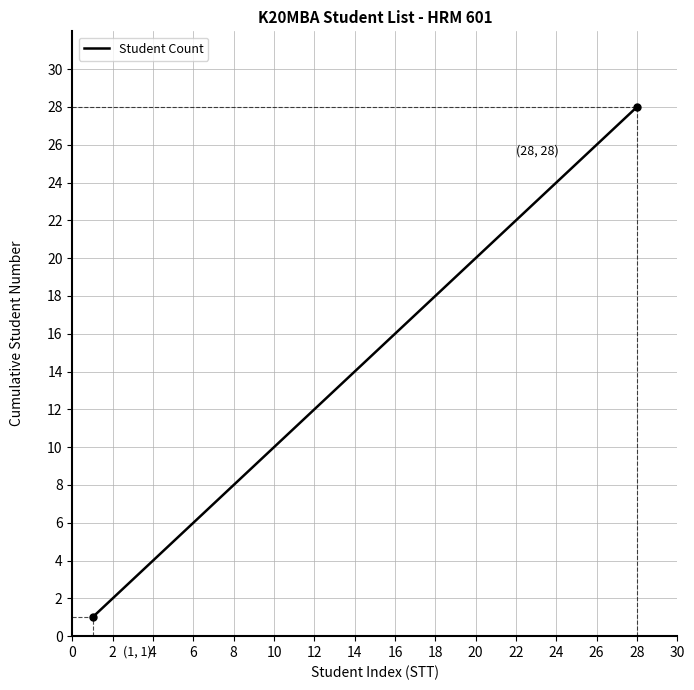

What is the difference between the second highest and minimum values?

26